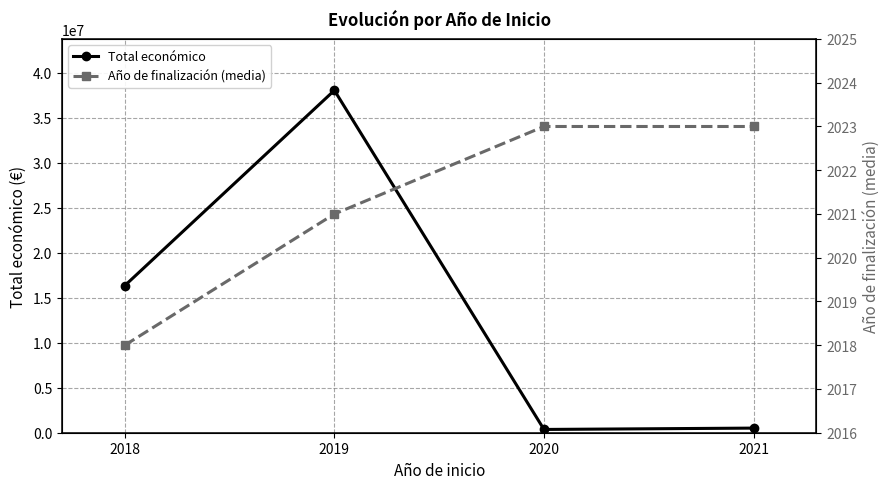

At 2019, list the series in order from smallest to largest.

Año de finalización (media), Total económico